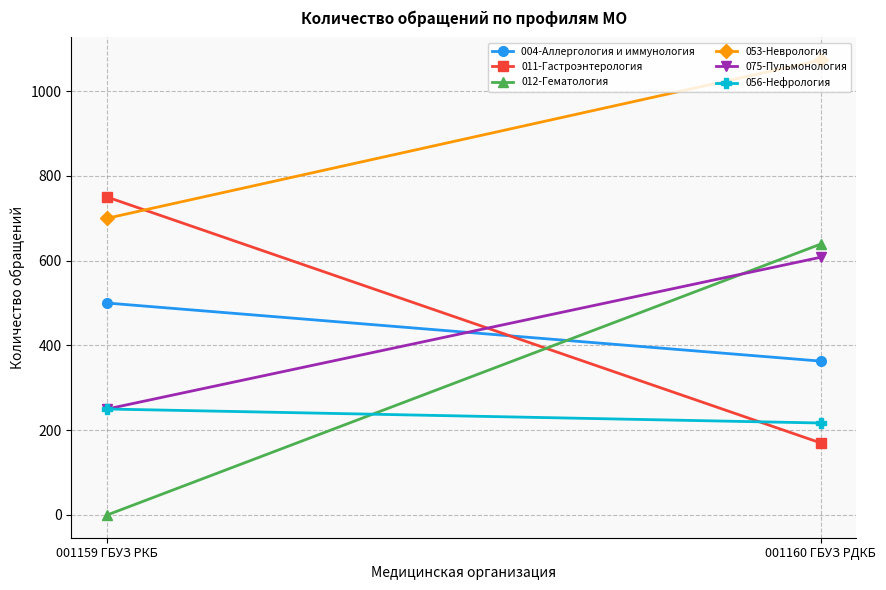

What position from the left is 001159 ГБУЗ РКБ?

1